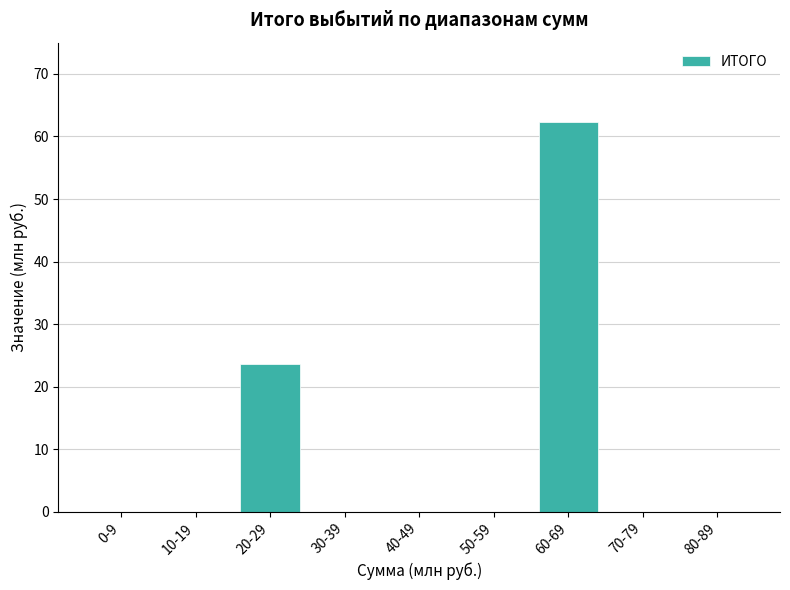

Reading right to left, transcribe all the data shown in this chart.

80-89=0.0	70-79=0.0	60-69=62.4	50-59=0.0	40-49=0.0	30-39=0.0	20-29=23.6	10-19=0.0	0-9=0.0